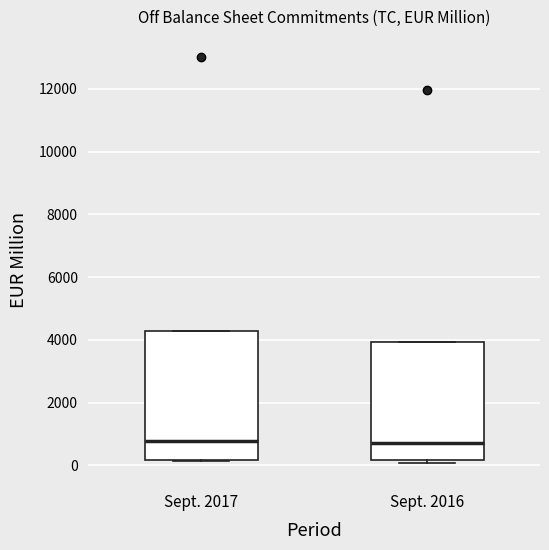

Reading left to right, transcribe this box plot: for each box, give where its median line is, the range the box spans, and where its two whiskers end, as read against the y-axis. The values are not printed on the chart, so give them approximately, as read against the axis.

Sept. 2017: median 800, box 200 to 4200, whiskers 200 to 4200
Sept. 2016: median 800, box 200 to 4000, whiskers 0 to 4000